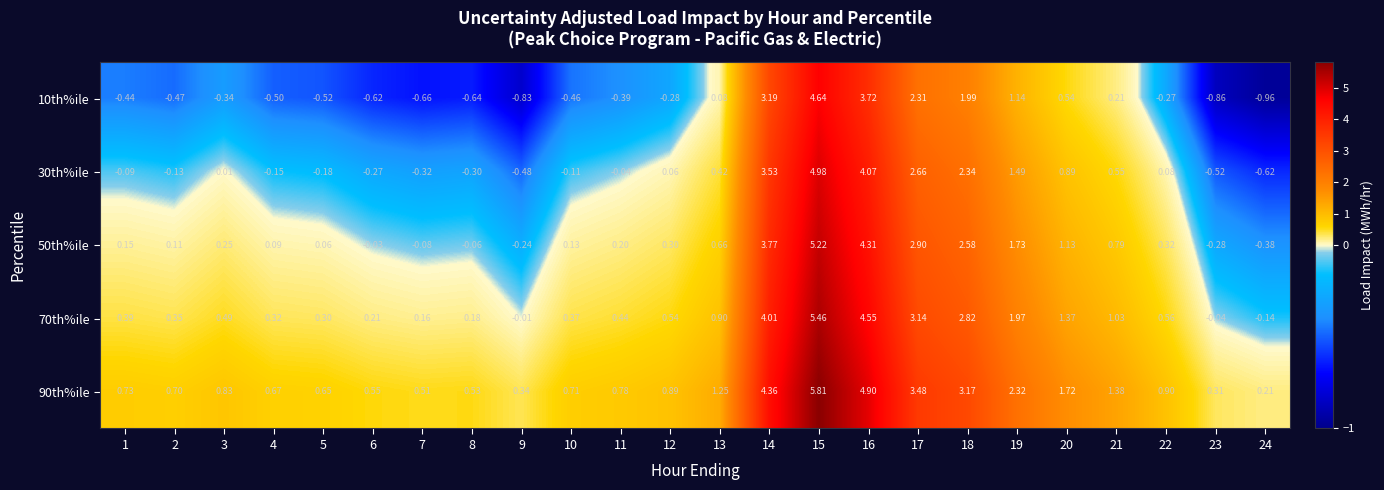

Is the value of 30th%ile at 4 greater than the value of 10th%ile at 11?

Yes